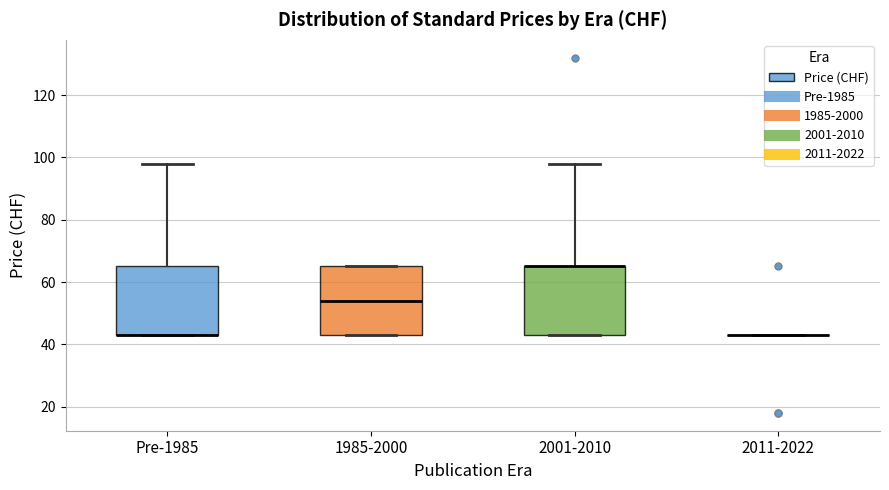

Reading left to right, read every box against the y-axis: the position of its median line, the range the box covers, and the ends of its whiskers. The values are not printed on the chart, so give them approximately, as read against the axis.

Pre-1985: median 44 (drawn on the box's lower edge), box 44 to 66, whiskers 44 to 98
1985-2000: median 54, box 44 to 66, whiskers 44 to 66
2001-2010: median 66 (drawn on the box's upper edge), box 44 to 66, whiskers 44 to 98
2011-2022: box collapsed to a line at 44, whiskers 44 to 44